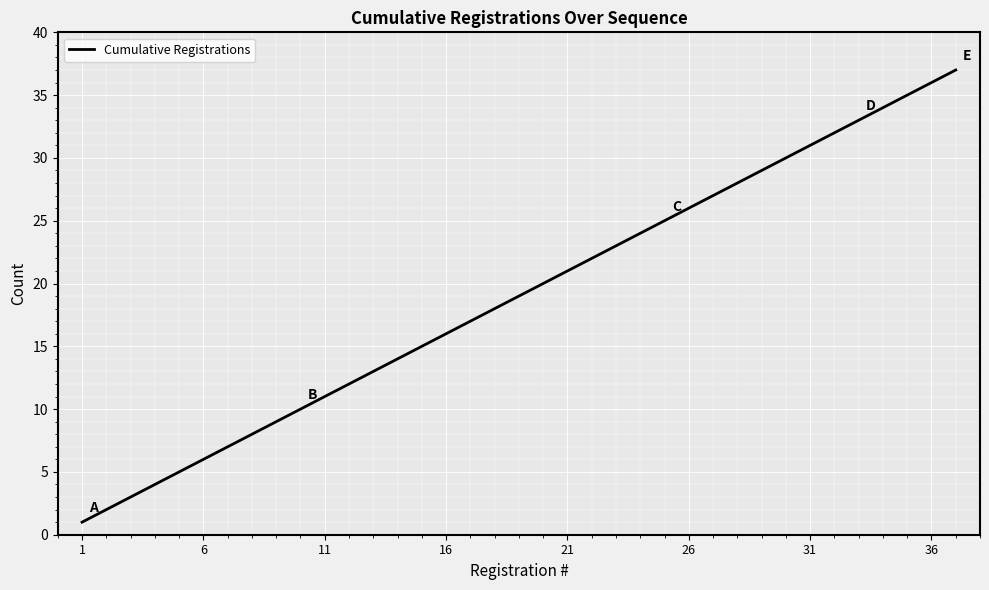

Reading left to right, what are all the values shown in this chart?

1	2	3	4	5	6	7	8	9	10	11	12	13	14	15	16	17	18	19	20	21	22	23	24	25	26	27	28	29	30	31	32	33	34	35	36	37